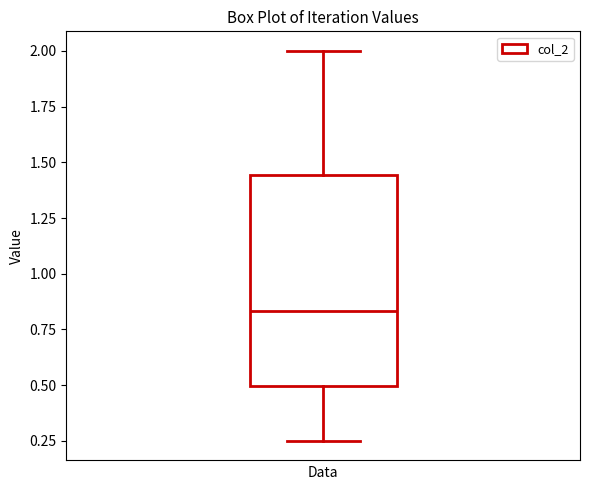

Read this box plot against the y-axis: the position of the median line, the range covered by the box, and the ends of both whiskers. The values are not printed on the chart, so give them approximately, as read against the axis.

median 0.85, box 0.50 to 1.45, whiskers 0.25 to 2.00